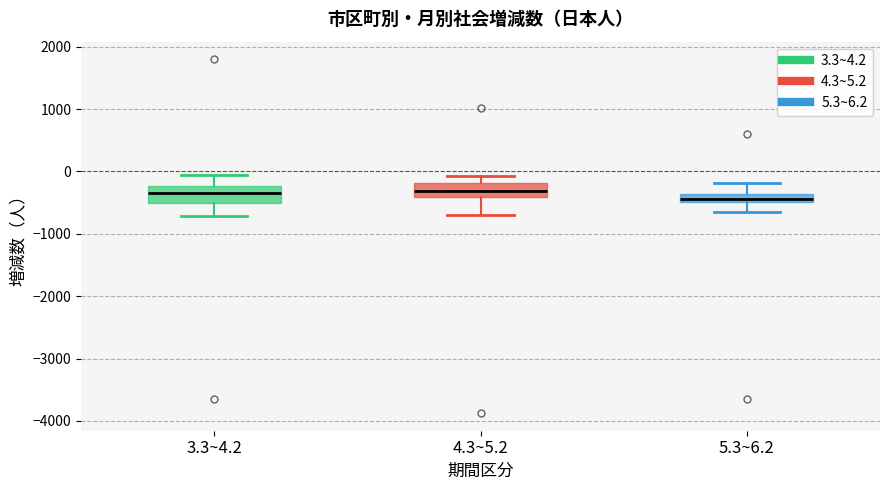

Where does the upper whisker of the box for 3.3~4.2 end on the y-axis? The values are not printed on the chart, so give them approximately, as read against the axis.

-100